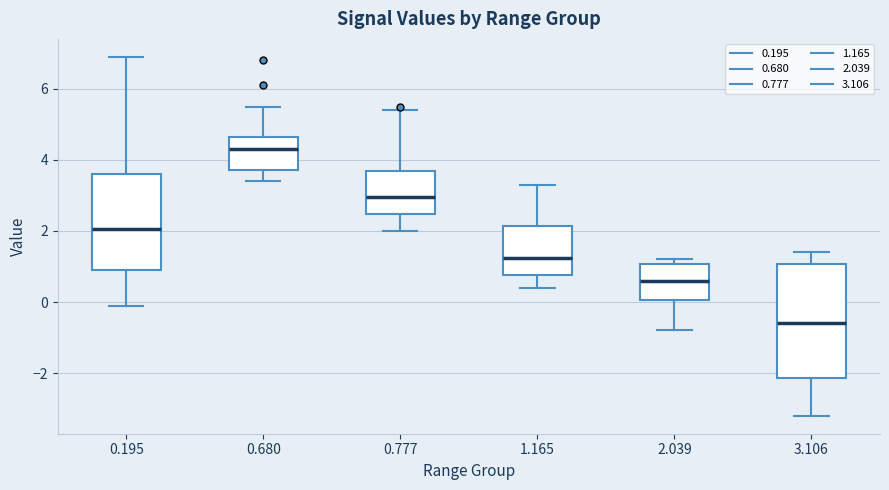

Reading left to right, read every box against the y-axis: the position of its median line, the range the box covers, and the ends of its whiskers. The values are not printed on the chart, so give them approximately, as read against the axis.

0.195: median 2.0, box 1.0 to 3.6, whiskers 0.0 to 7.0
0.680: median 4.4, box 3.8 to 4.6, whiskers 3.4 to 5.6
0.777: median 3.0, box 2.4 to 3.6, whiskers 2.0 to 5.4
1.165: median 1.2, box 0.8 to 2.2, whiskers 0.4 to 3.4
2.039: median 0.6, box 0.0 to 1.0, whiskers -0.8 to 1.2
3.106: median -0.6, box -2.2 to 1.0, whiskers -3.2 to 1.4